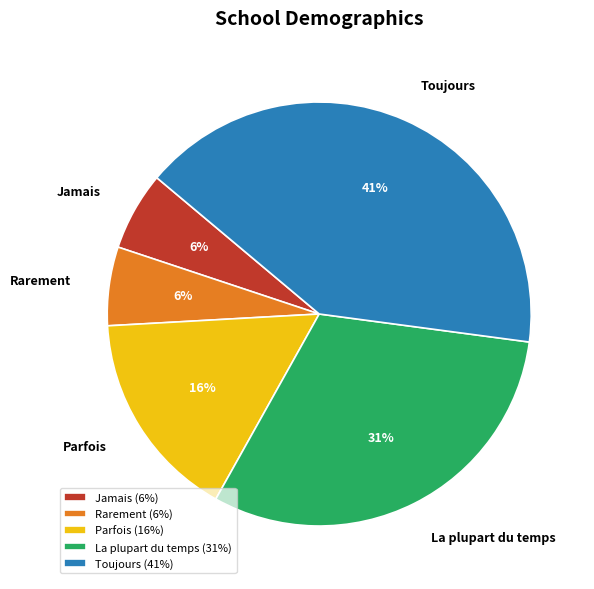

To the nearest percent, what is the combined percentage of La plupart du temps and Toujours?

72%